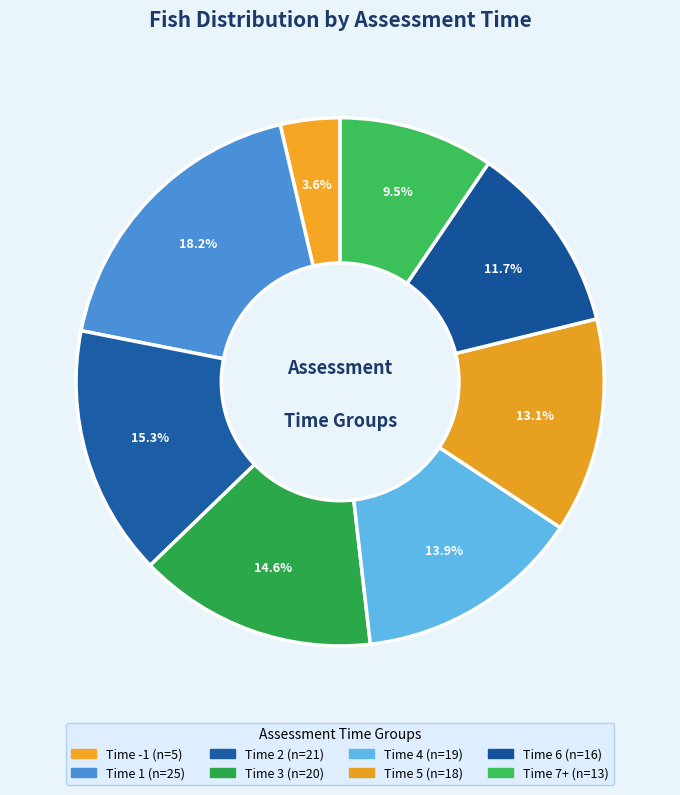

To the nearest percent, what is the difference between the largest and smallest slice percentages?

15%